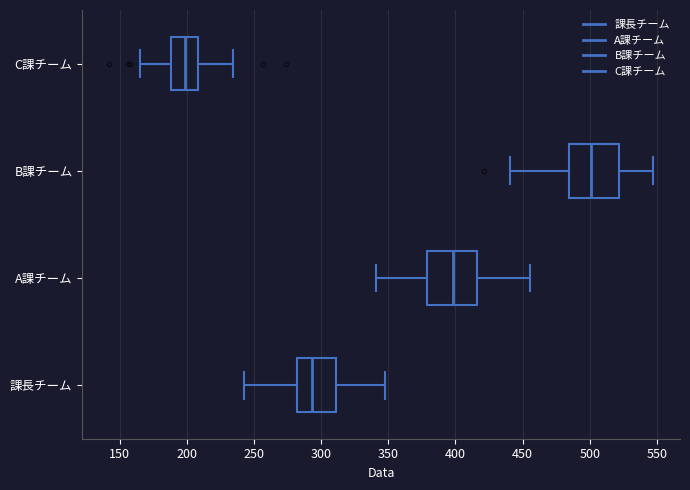

Reading bottom to top, transcribe this box plot: for each box, give where its median line is, the range the box spans, and where its two whiskers end, as read against the x-axis. The values are not printed on the chart, so give them approximately, as read against the axis.

課長チーム: median 295, box 280 to 310, whiskers 245 to 345
A課チーム: median 400, box 380 to 415, whiskers 340 to 455
B課チーム: median 500, box 485 to 520, whiskers 440 to 545
C課チーム: median 200, box 190 to 210, whiskers 165 to 235